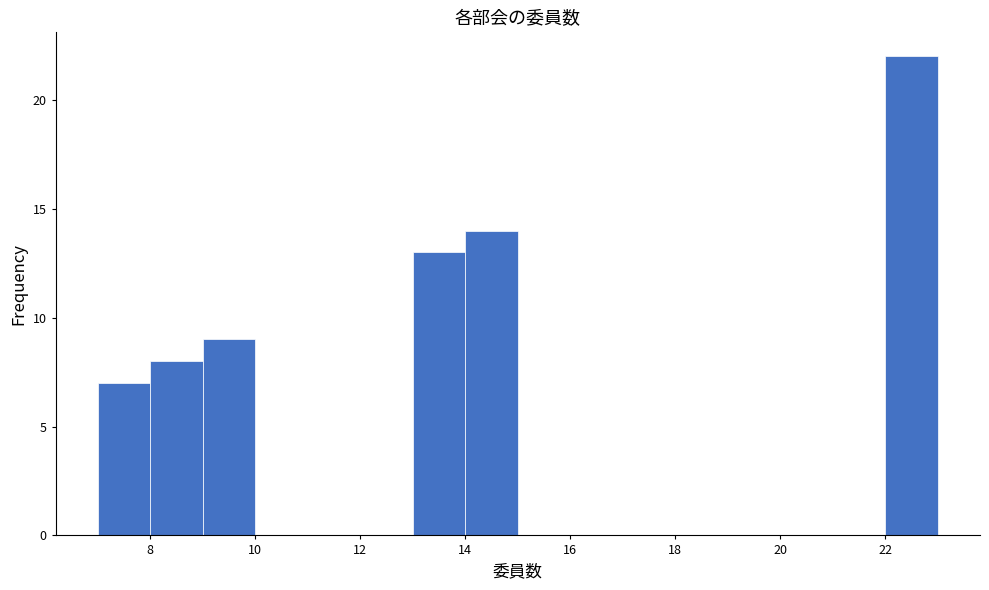

How tall is the bar that spans 9 to 10 on the x-axis? The values are not printed on the chart, so give them approximately, as read against the axis.

9